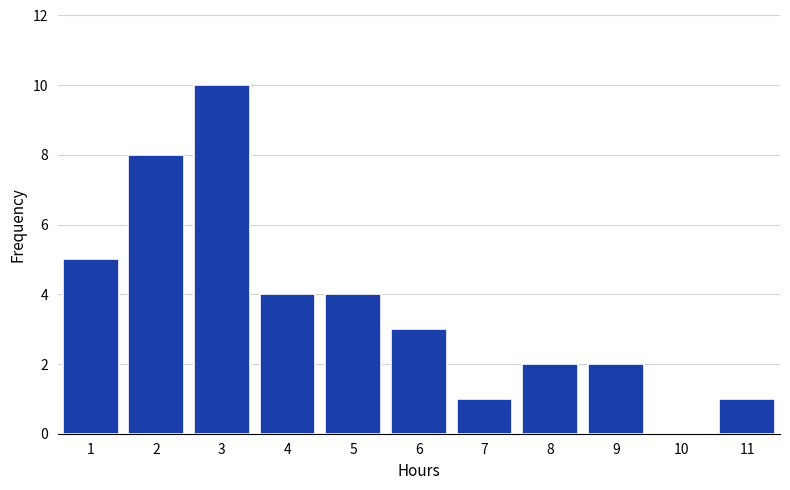

Reading right to left, list all the values displayed in this chart.

11=1	10=0	9=2	8=2	7=1	6=3	5=4	4=4	3=10	2=8	1=5